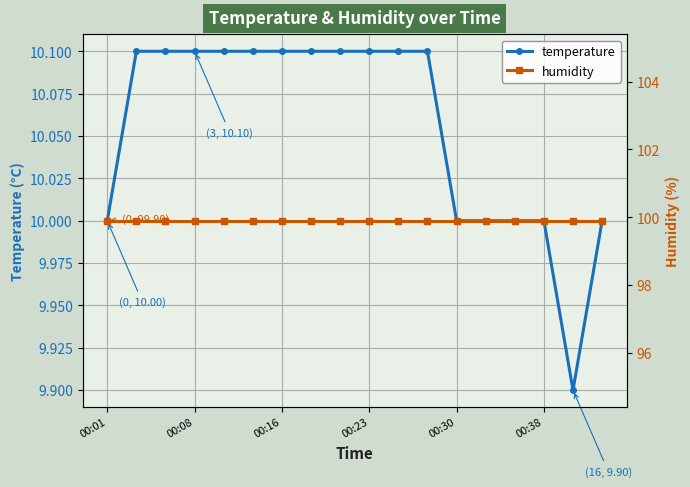

What value does the humidity series have at 14?

99.9